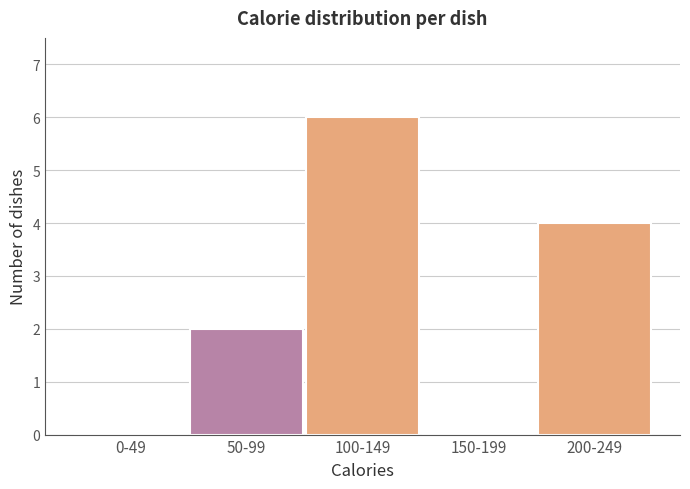

What is the greatest value displayed?

6